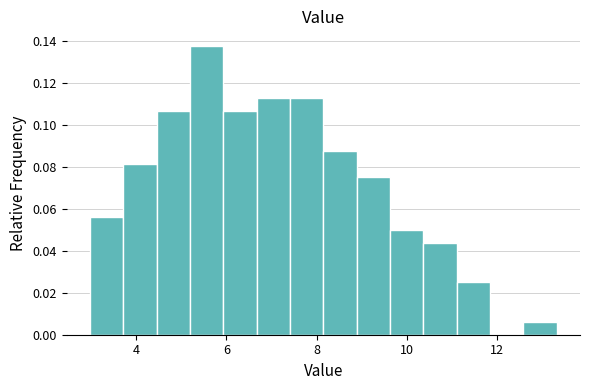

Around what value on the x-axis is the tallest bar? Give the approximate position of its centre, as read against the axis.

5.6